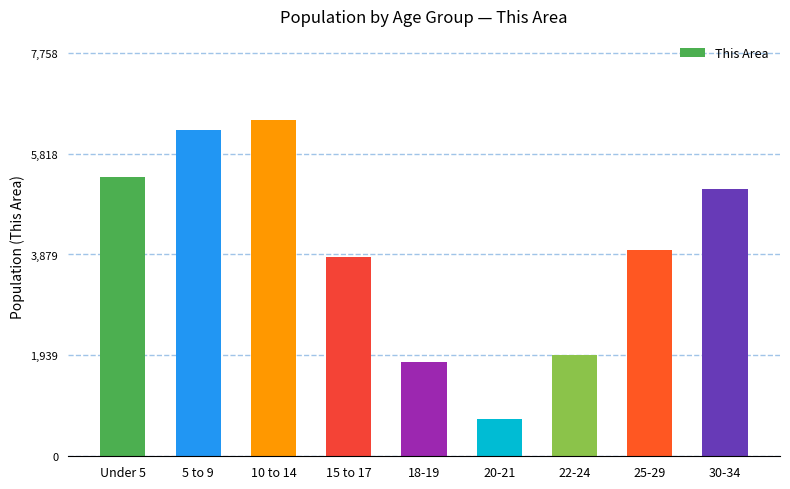

Approximately how many times larger is the value at Under 5 compared to 20-21?

7.5